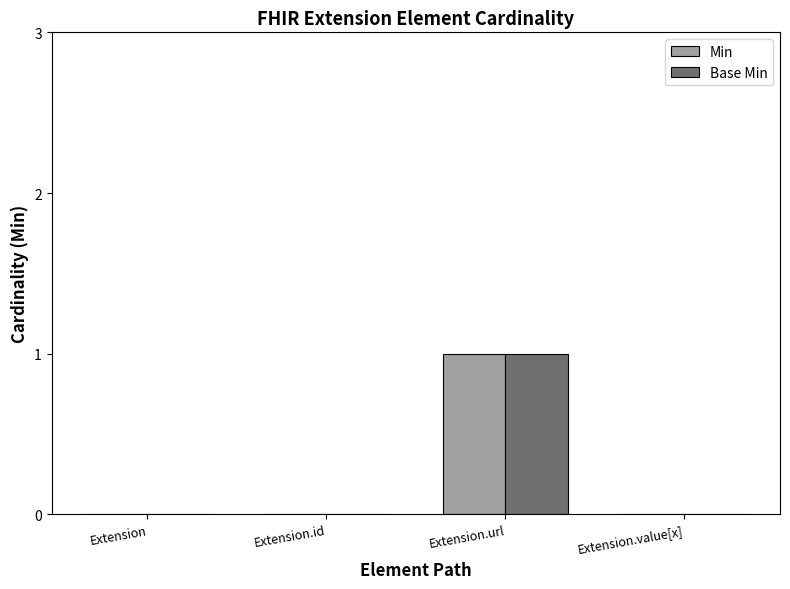

At which category is the sum across all series the highest?

Extension.url